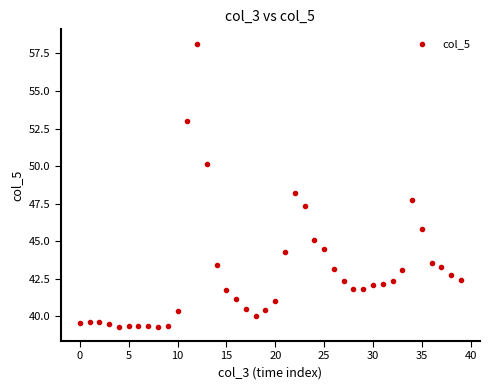

What is the range of Y values (max minus min)?

18.9